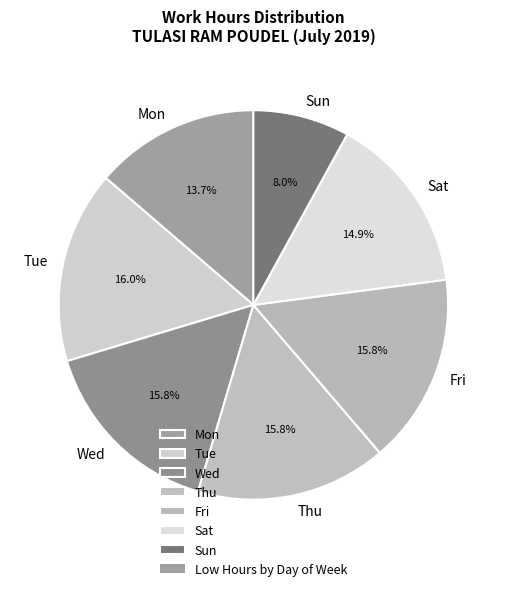

Do Fri and Thu together represent more than half of the pie?

No